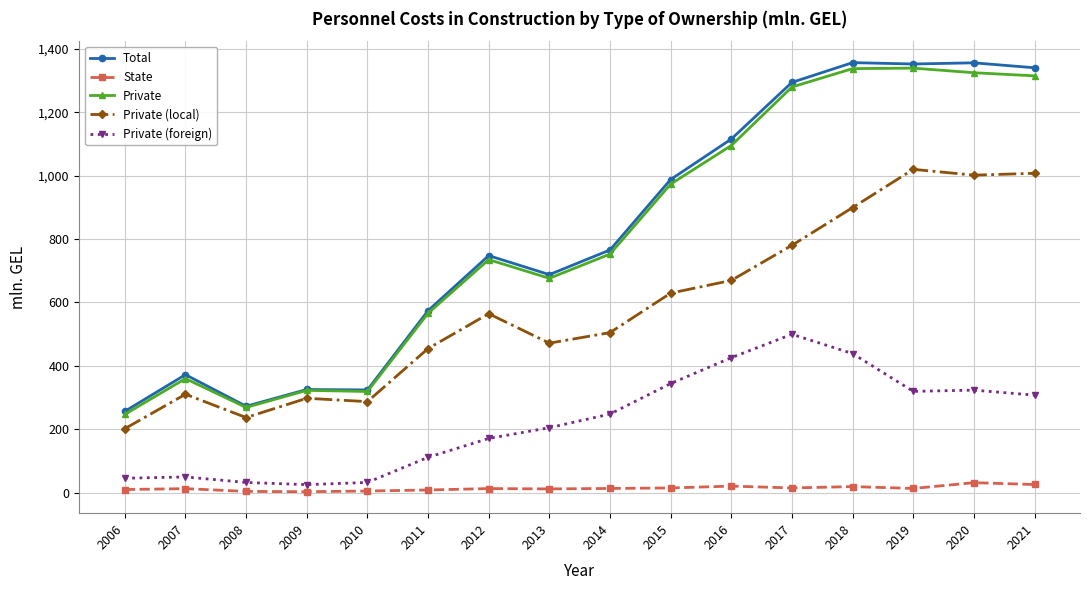

Between 2011 and 2020, which series saw the biggest shift?

Total